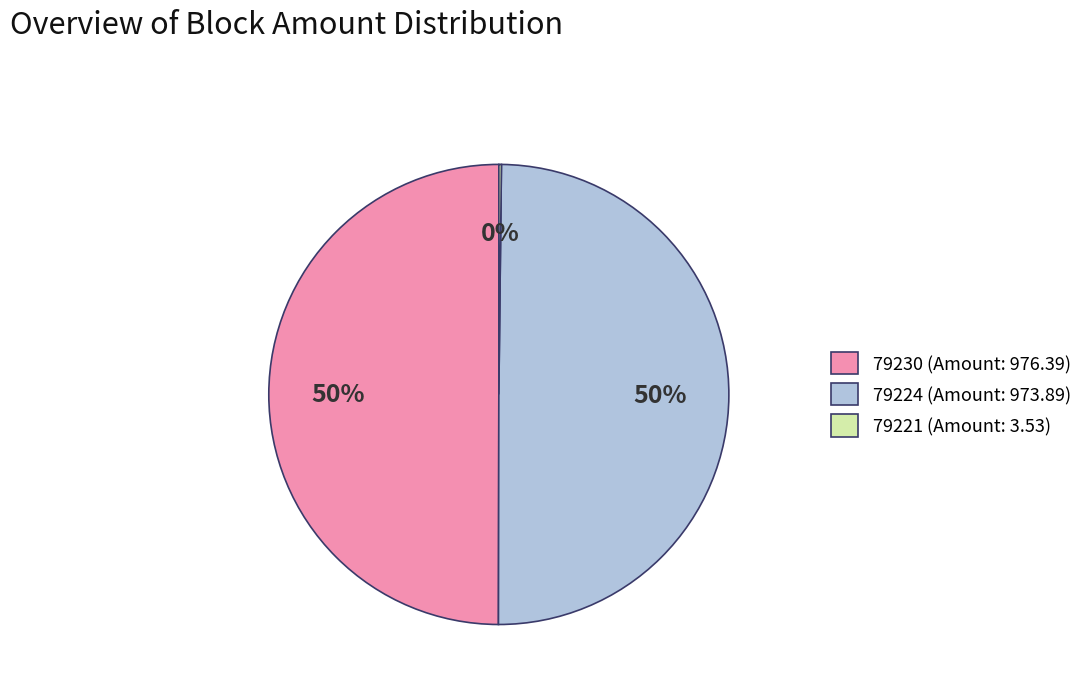

To the nearest percent, what percentage of the pie is 79230 (Amount: 976.39)?

50%